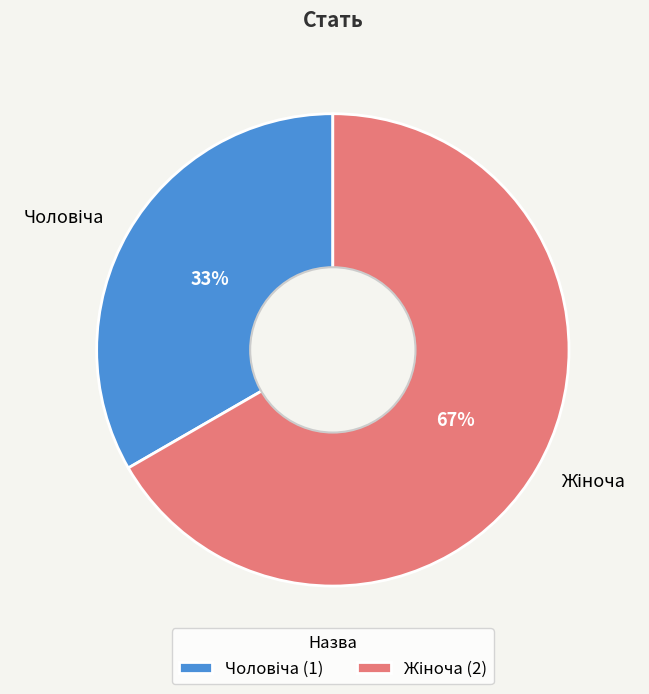

To the nearest percent, what is the average slice percentage?

50%